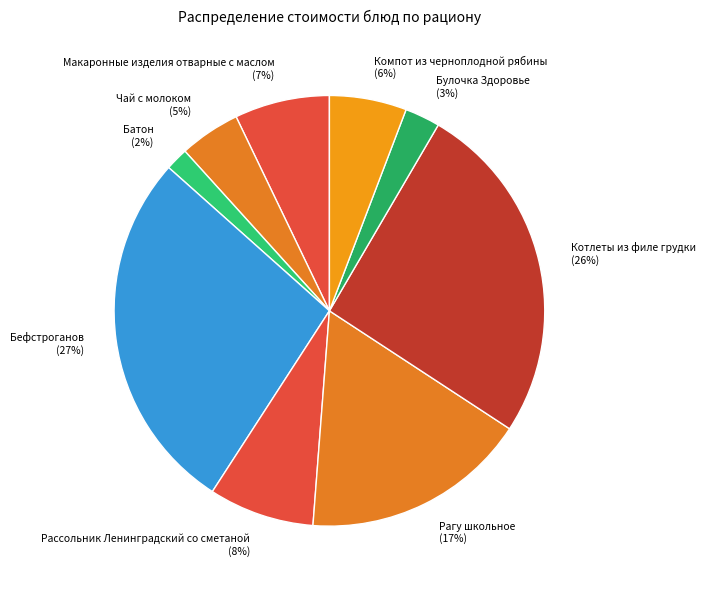

Between Чай с молоком and Макаронные изделия отварные с маслом, which is larger?

Макаронные изделия отварные с маслом